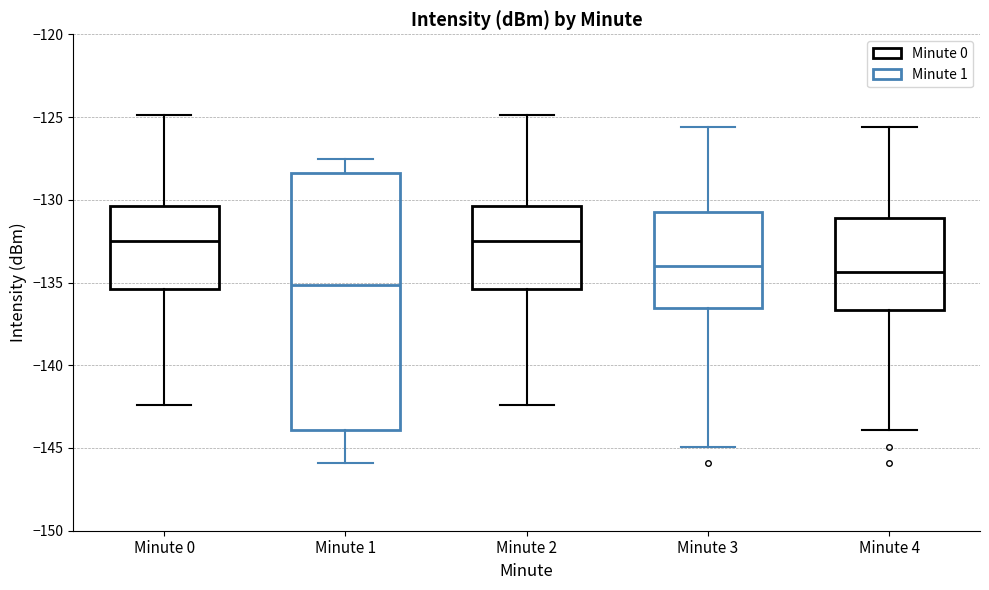

Where does the median line of the box for Minute 2 sit on the y-axis? The values are not printed on the chart, so give them approximately, as read against the axis.

-132.5